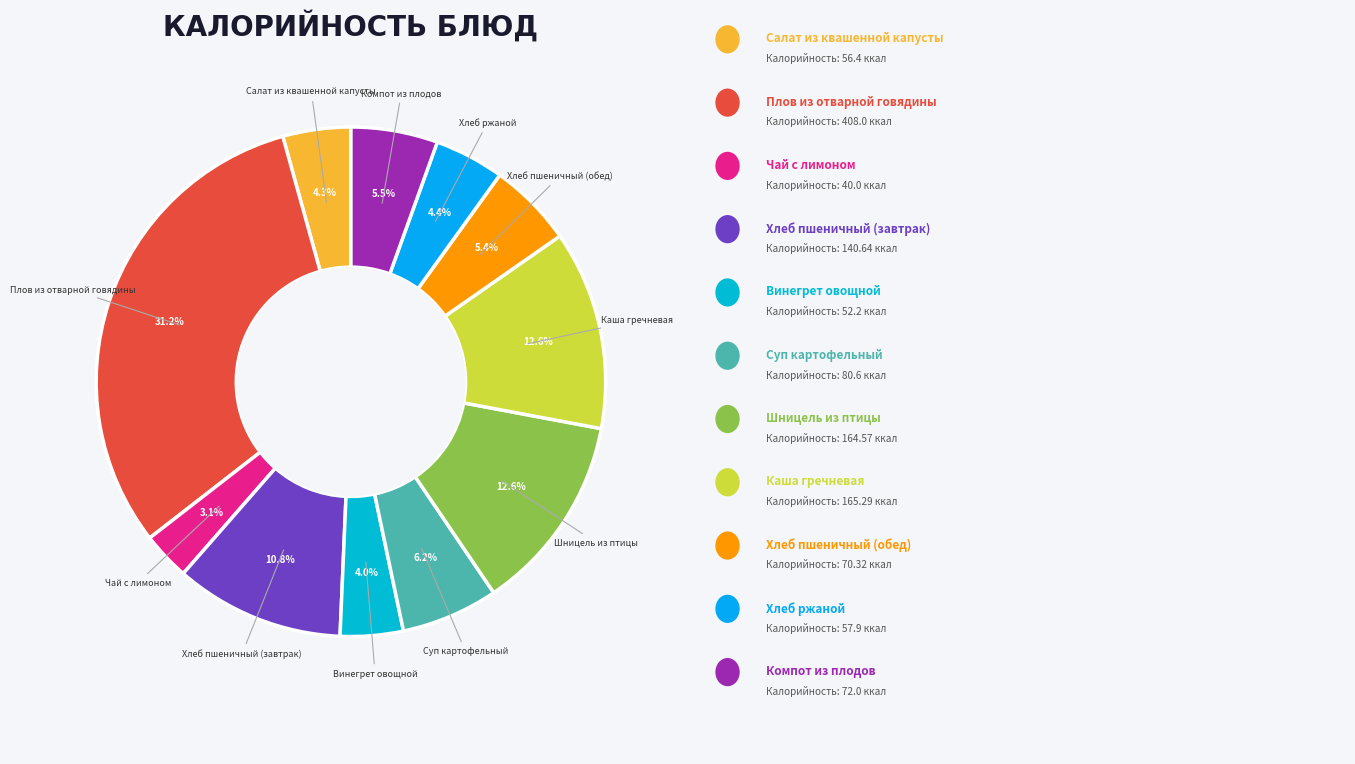

How many segments does this pie chart have?

11